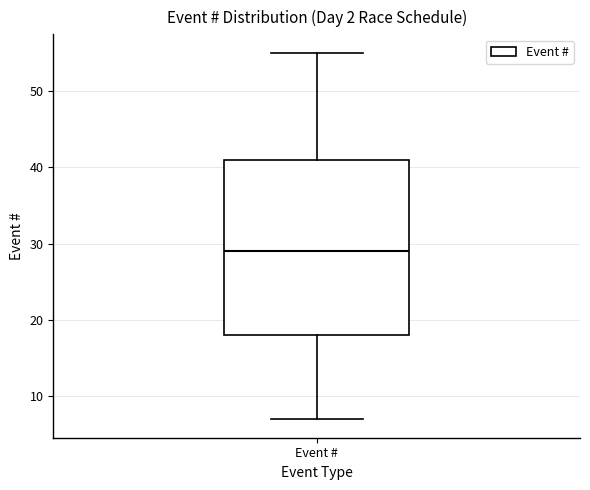

Where does the median line of the box for Event # sit on the y-axis? The values are not printed on the chart, so give them approximately, as read against the axis.

29